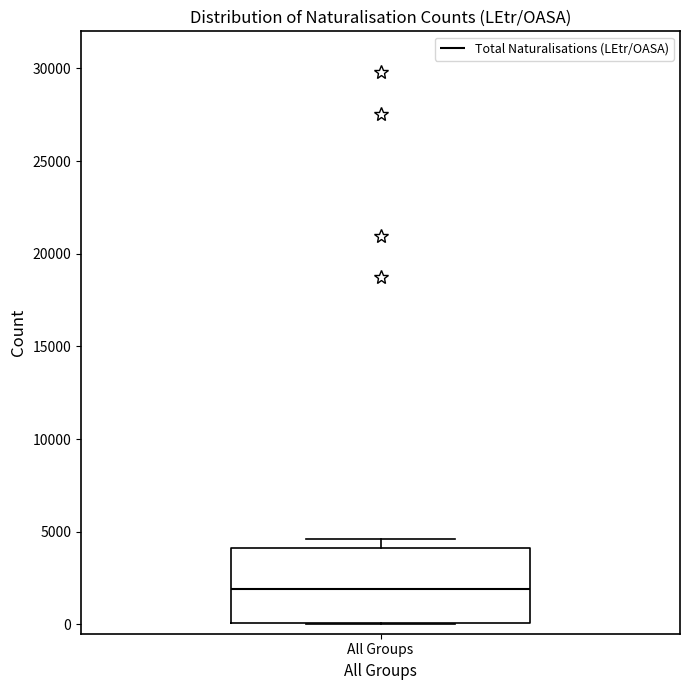

Transcribe this box plot: give where the median line is, the range the box spans, and where the two whiskers end, as read against the y-axis. The values are not printed on the chart, so give them approximately, as read against the axis.

median 2000, box 0 to 4000, whiskers 0 to 4500